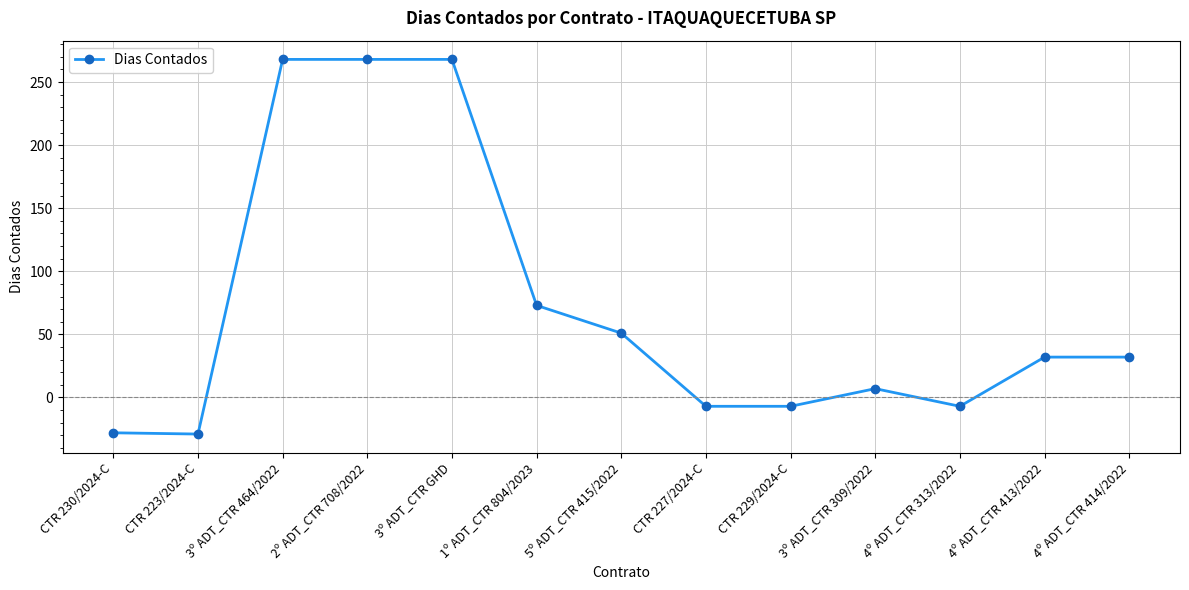

What is the maximum value shown in the chart?

268